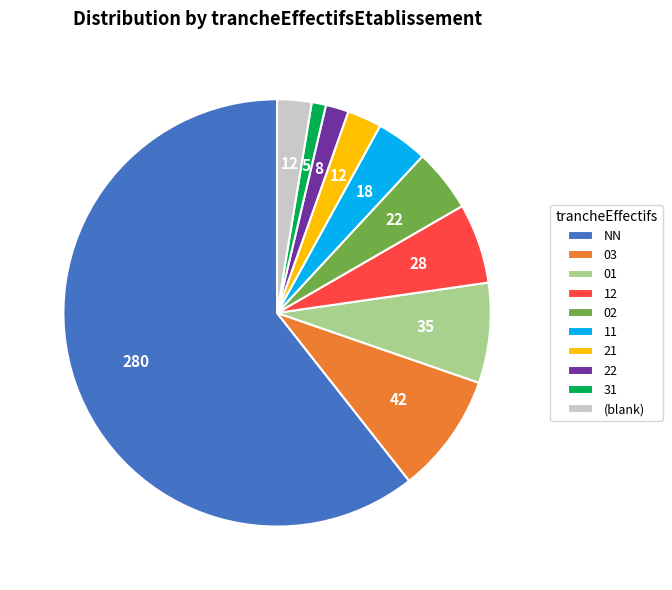

What is the largest slice in the pie chart?

NN